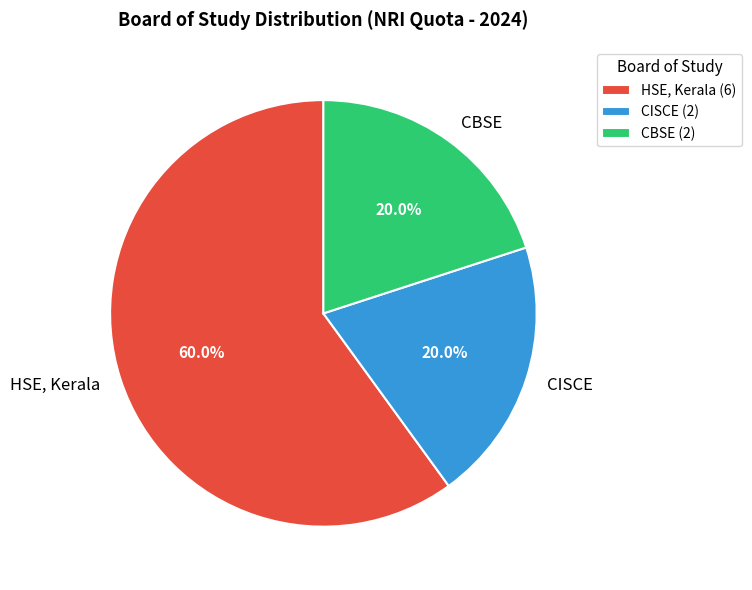

Count the number of slices in the pie.

3